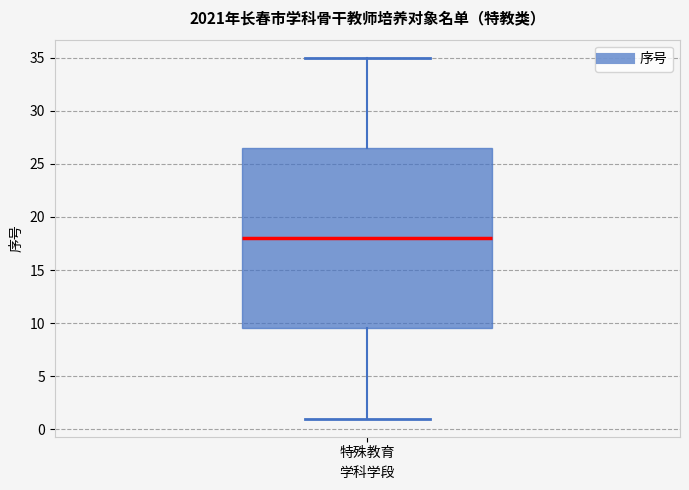

Where does the median line of the box for 特殊教育 sit on the y-axis? The values are not printed on the chart, so give them approximately, as read against the axis.

18.0